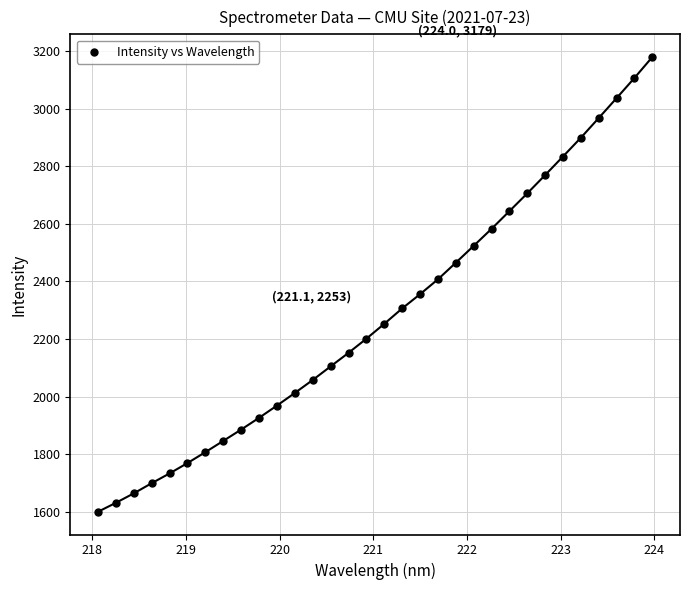

What is the range of Y values (max minus min)?

1578.0